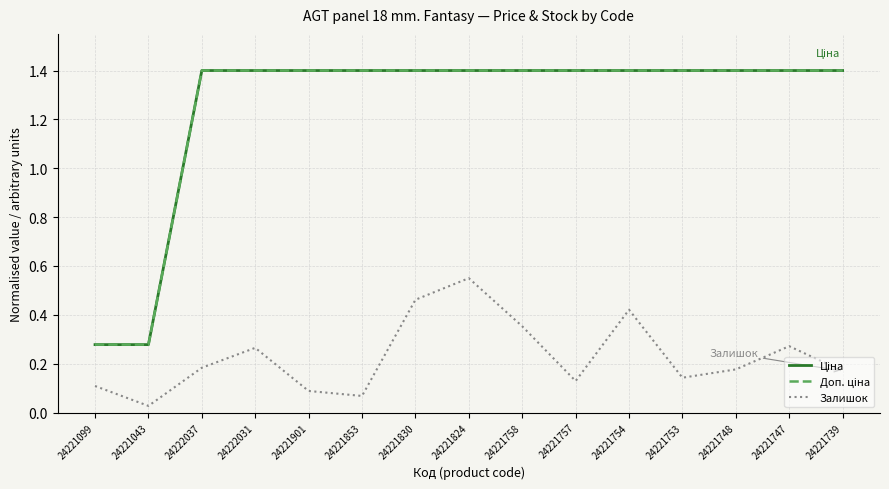

What position from the left is 24221901?

5